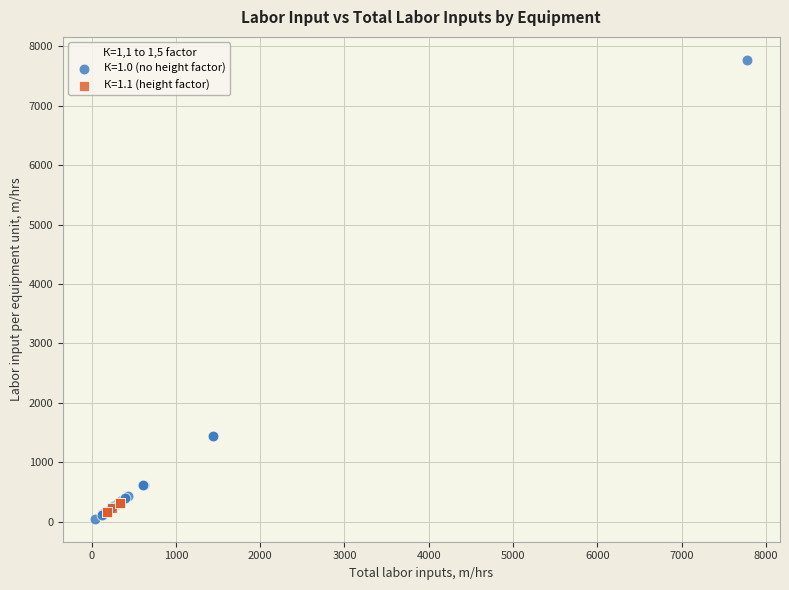

What are all the series names shown in the legend?

К=1.0 (no height factor), К=1.1 (height factor)